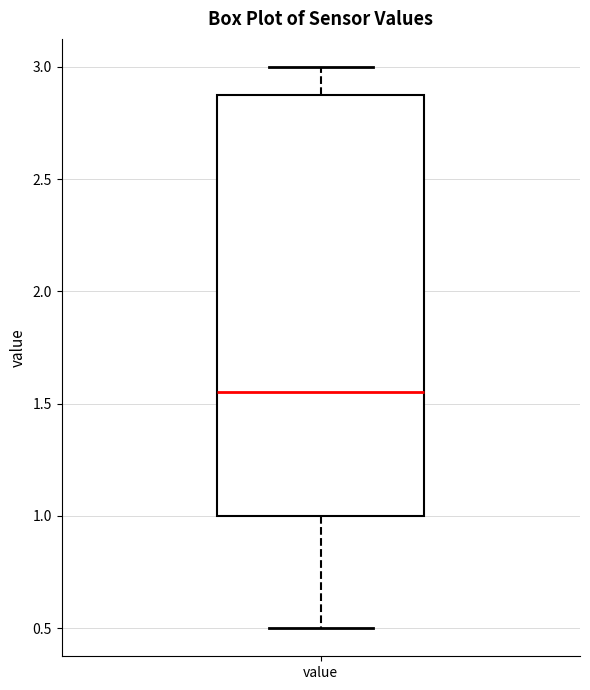

Transcribe this box plot: give where the median line is, the range the box spans, and where the two whiskers end, as read against the y-axis. The values are not printed on the chart, so give them approximately, as read against the axis.

median 1.55, box 1.00 to 2.90, whiskers 0.50 to 3.00